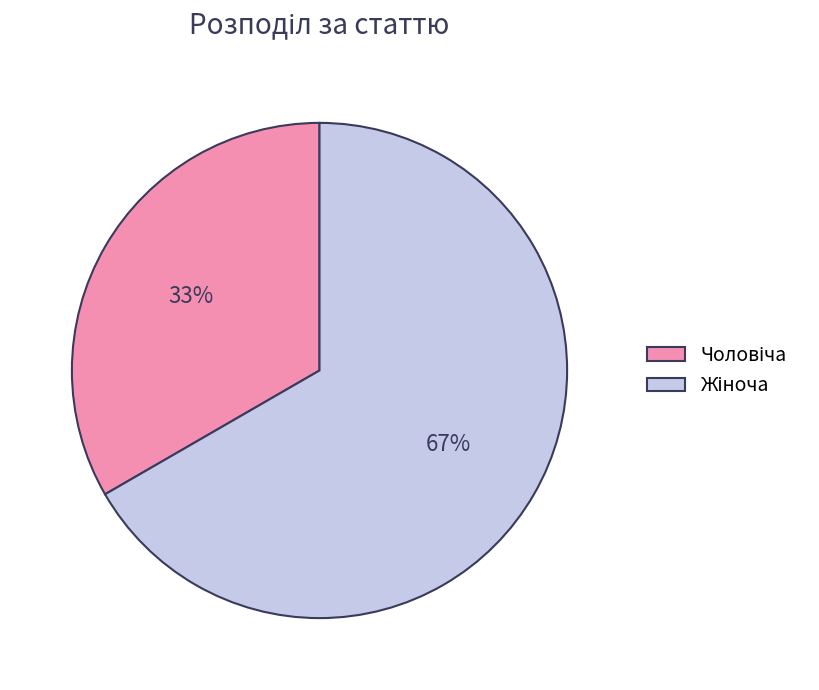

Does any single category account for the majority?

Yes